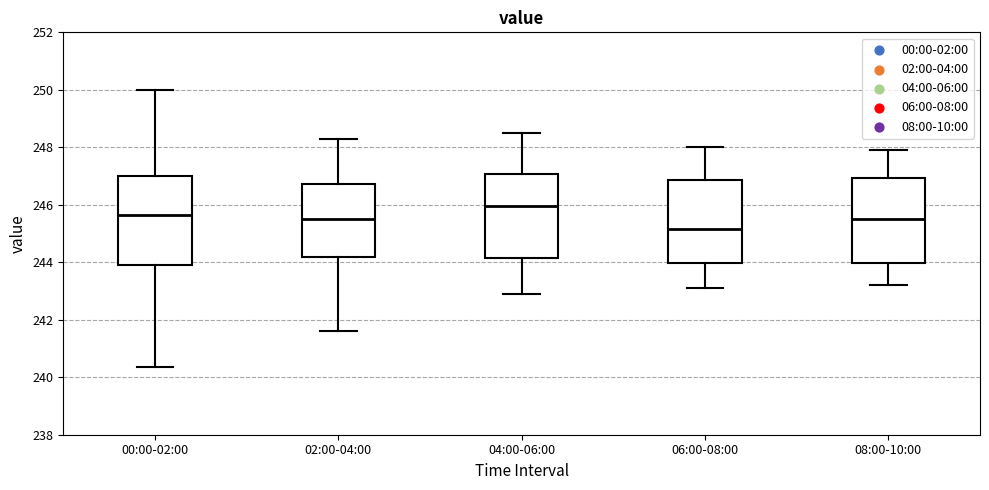

Which box's median line is the highest?

04:00-06:00